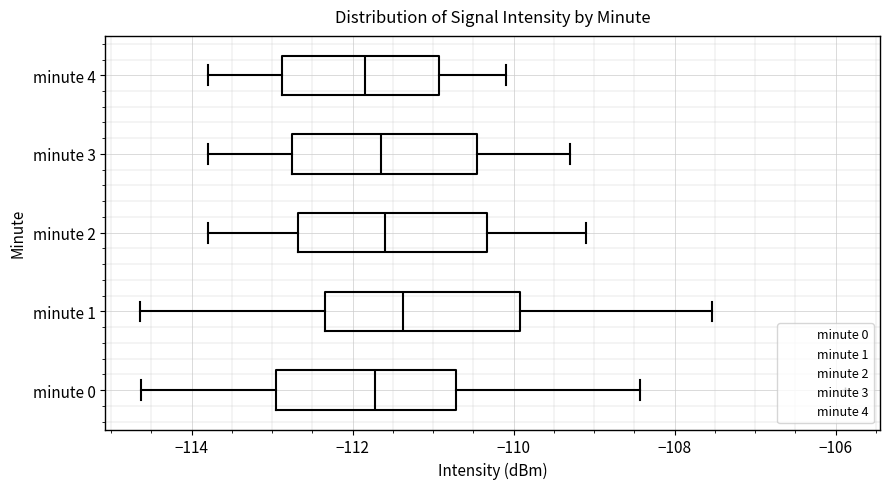

Reading bottom to top, transcribe this box plot: for each box, give where its median line is, the range the box spans, and where its two whiskers end, as read against the x-axis. The values are not printed on the chart, so give them approximately, as read against the axis.

minute 0: median -111.8, box -113.0 to -110.8, whiskers -114.6 to -108.4
minute 1: median -111.4, box -112.4 to -110.0, whiskers -114.6 to -107.6
minute 2: median -111.6, box -112.6 to -110.4, whiskers -113.8 to -109.0
minute 3: median -111.6, box -112.8 to -110.4, whiskers -113.8 to -109.2
minute 4: median -111.8, box -112.8 to -111.0, whiskers -113.8 to -110.0